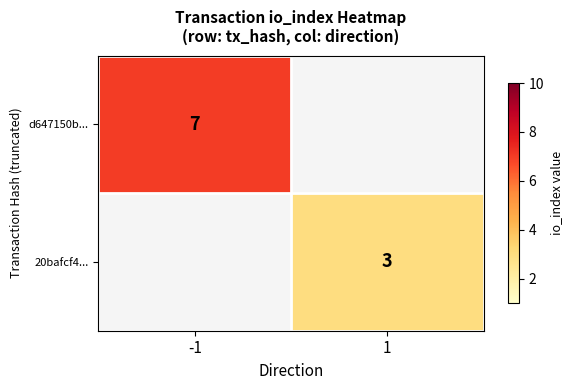

True or false: d647150b... has a value of 11 at -1.

False